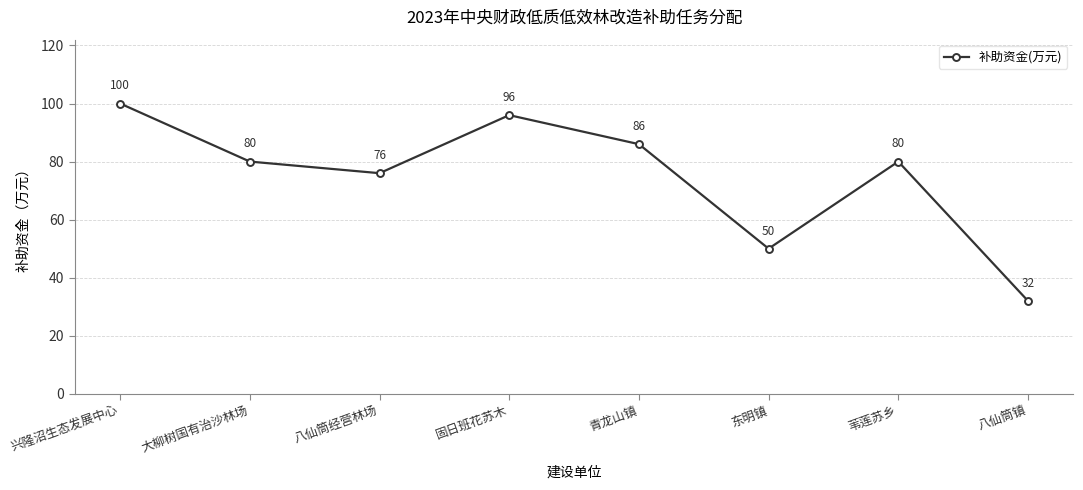

What is the label of the 8th point from the right?

兴隆沼生态发展中心